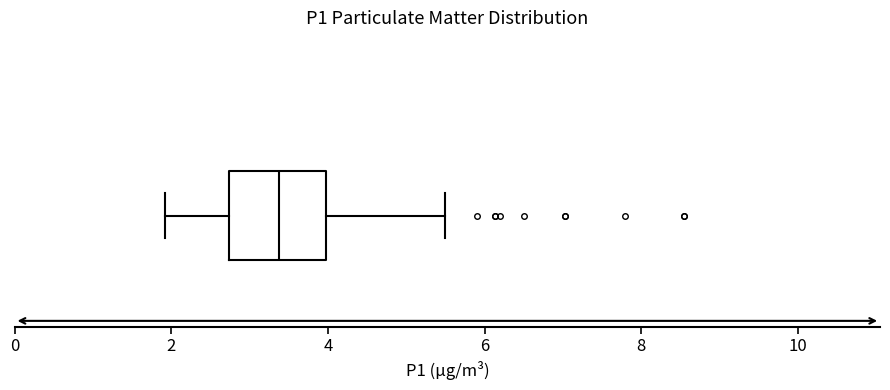

Transcribe this box plot: give where the median line is, the range the box spans, and where the two whiskers end, as read against the x-axis. The values are not printed on the chart, so give them approximately, as read against the axis.

median 3.4, box 2.8 to 4.0, whiskers 2.0 to 5.6